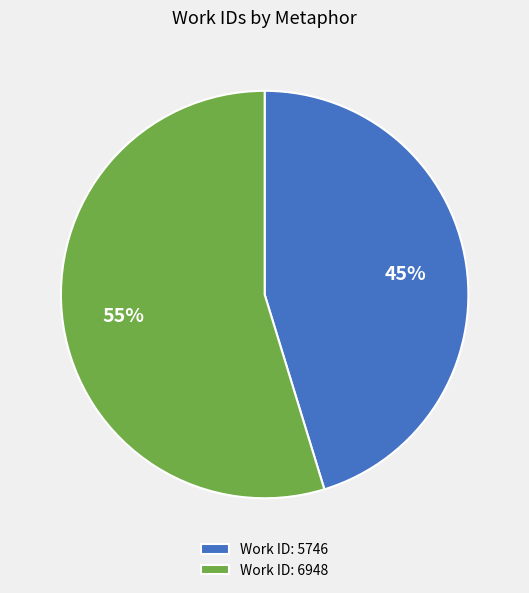

Combined, do Work ID: 5746 and Work ID: 6948 account for over 50%?

Yes